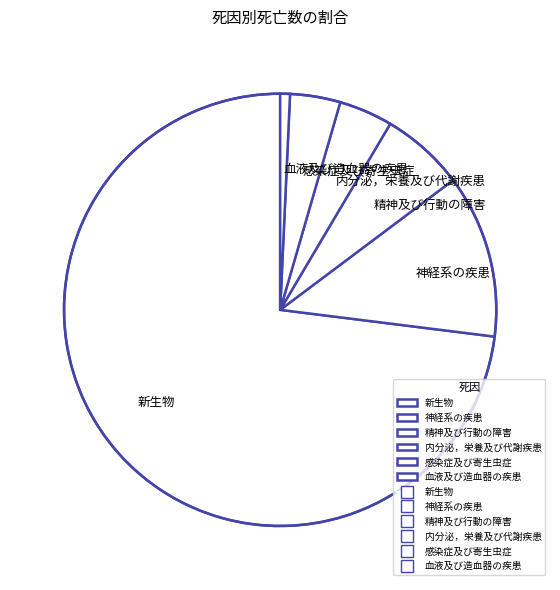

What is the ratio of the value at 新生物 to the value at 血液及び造血器の疾患?

100.2